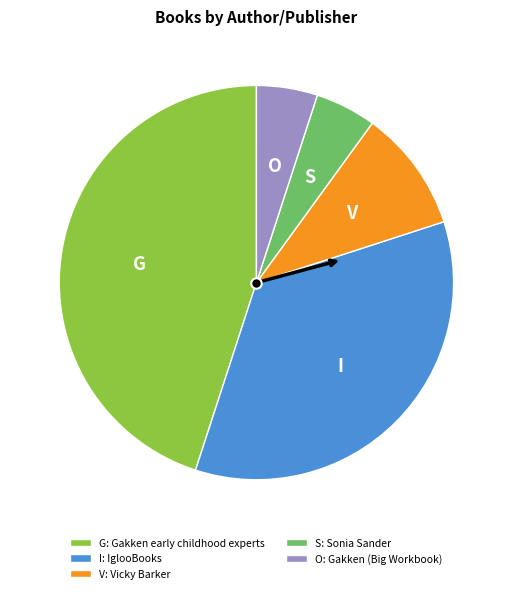

Is there a majority slice in this chart?

No